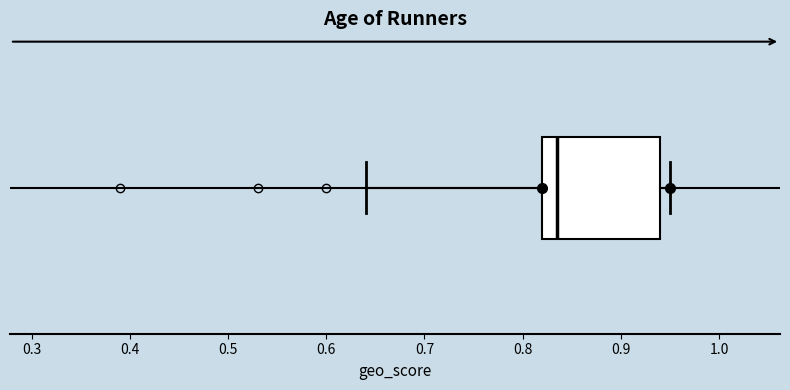

Where does the left whisker of the box end on the x-axis? The values are not printed on the chart, so give them approximately, as read against the axis.

0.64